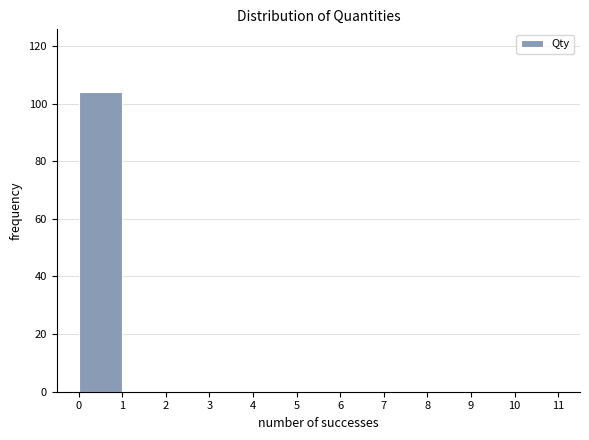

Reading left to right, transcribe this chart: for each bar, give the range it covers on the x-axis and its height. The values are not printed on the chart, so give them approximately, as read against the axis.

0 to 1: 104
1 to 2: 0
2 to 3: 0
3 to 4: 0
4 to 5: 0
5 to 6: 0
6 to 7: 0
7 to 8: 0
8 to 9: 0
9 to 10: 0
10 to 11: 0